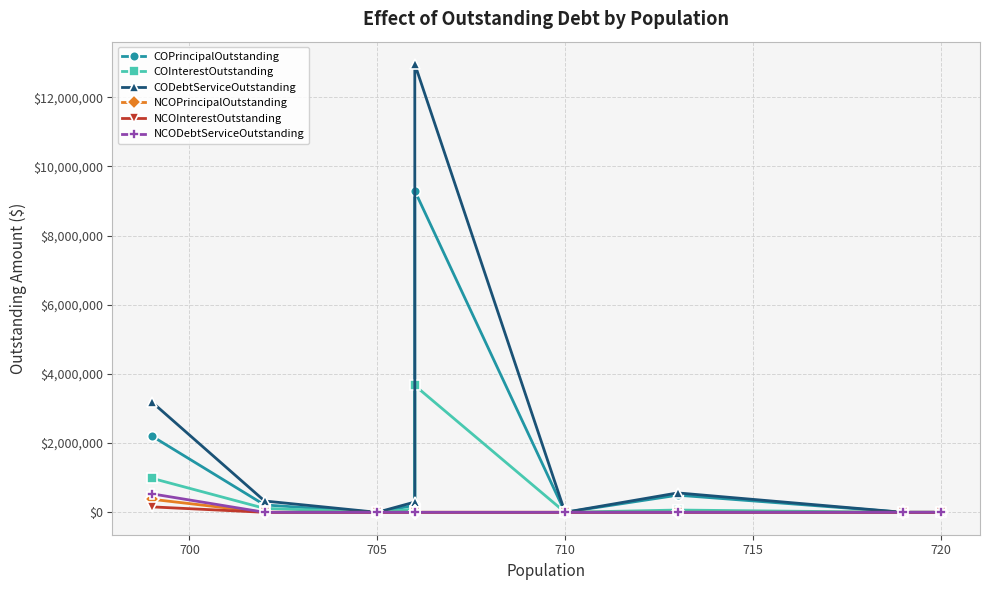

Is the value of COInterestOutstanding at 7 greater than the value of NCOPrincipalOutstanding at 705?

No